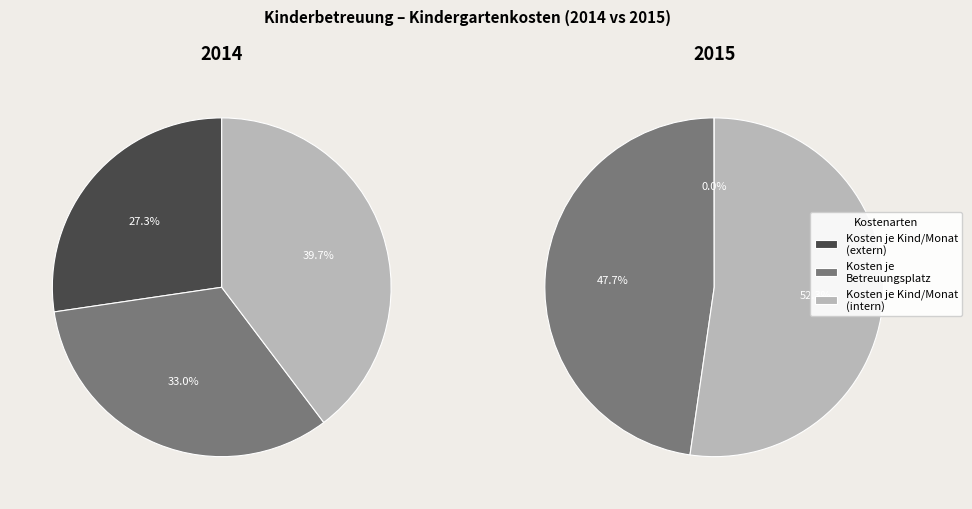

Which category has the biggest portion of the pie?

Kosten je Kind/Monat (intern, Schweinbach)